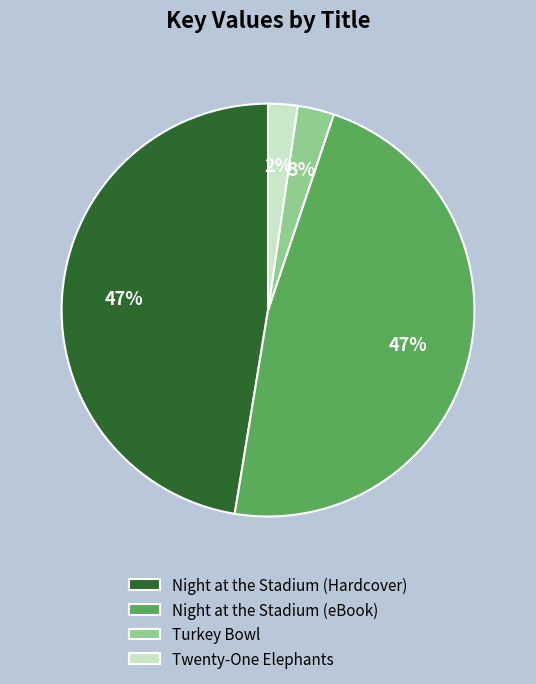

To the nearest percent, what portion does Twenty-One Elephants represent?

2%